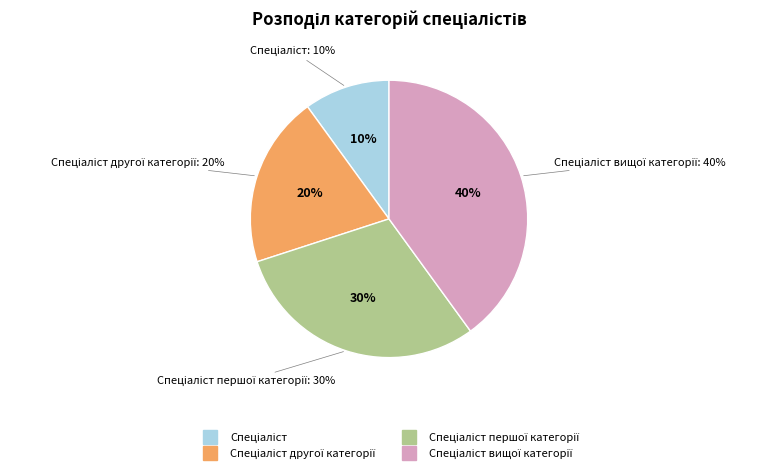

How many segments does this pie chart have?

4